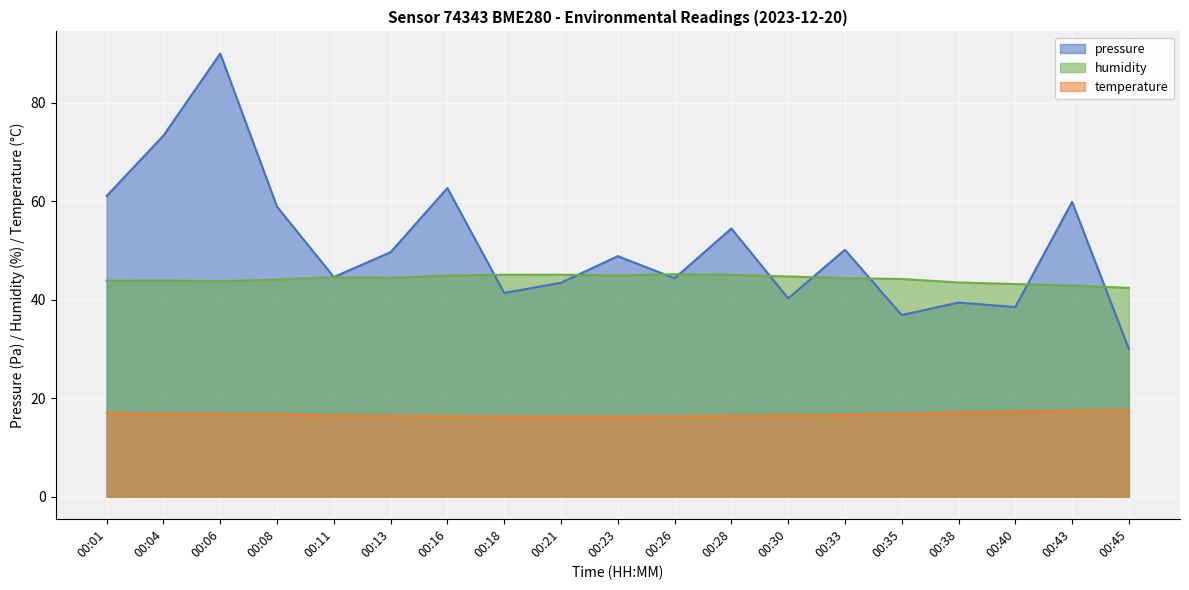

What is the total value across all series at 00:38?

100.0